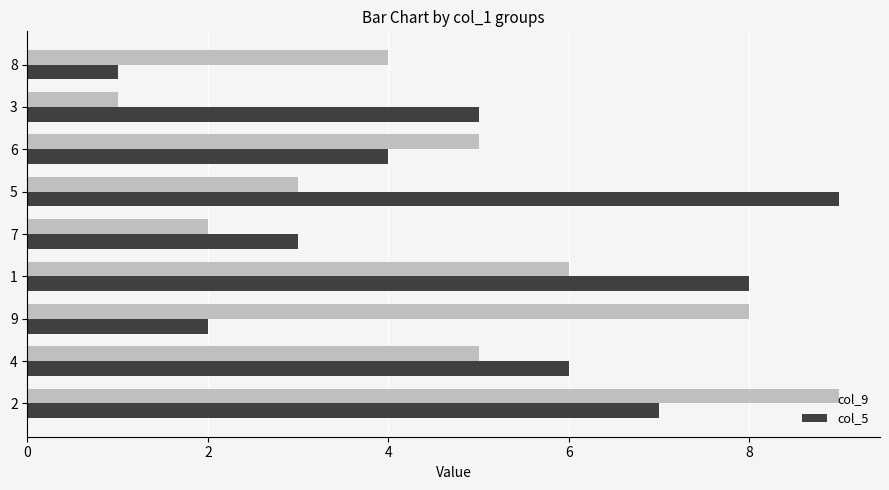

The value of col_5 at 6 is 2. True or false?

False